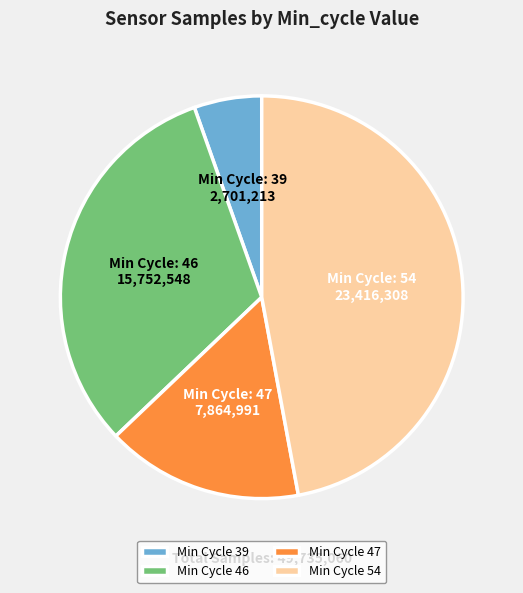

Is it true that Min Cycle 47 is 2% of the pie?

False